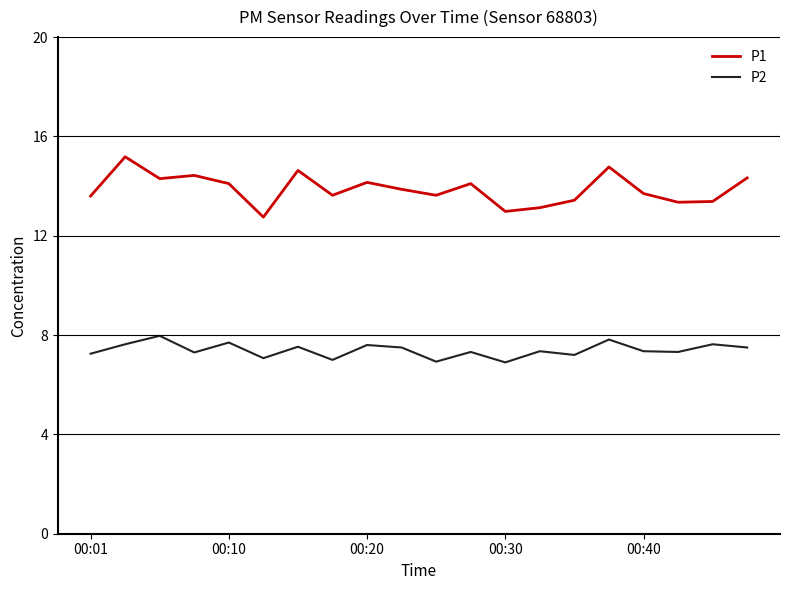

What is the maximum value for P1?

15.2